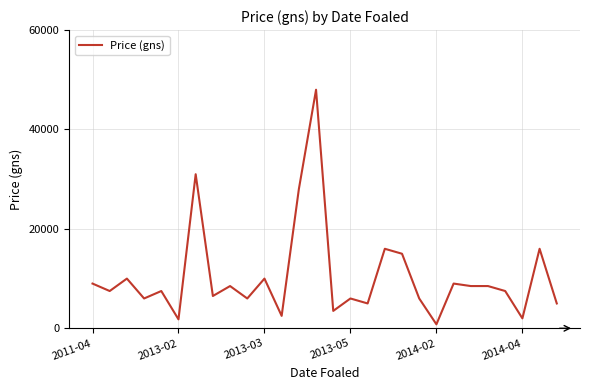

What is the difference between the maximum and minimum values?

47200